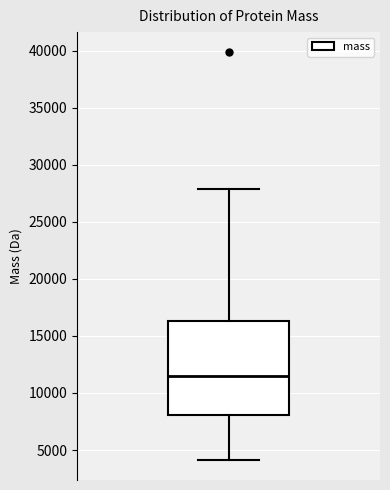

Where is the lower edge of the box on the y-axis? The values are not printed on the chart, so give them approximately, as read against the axis.

8000